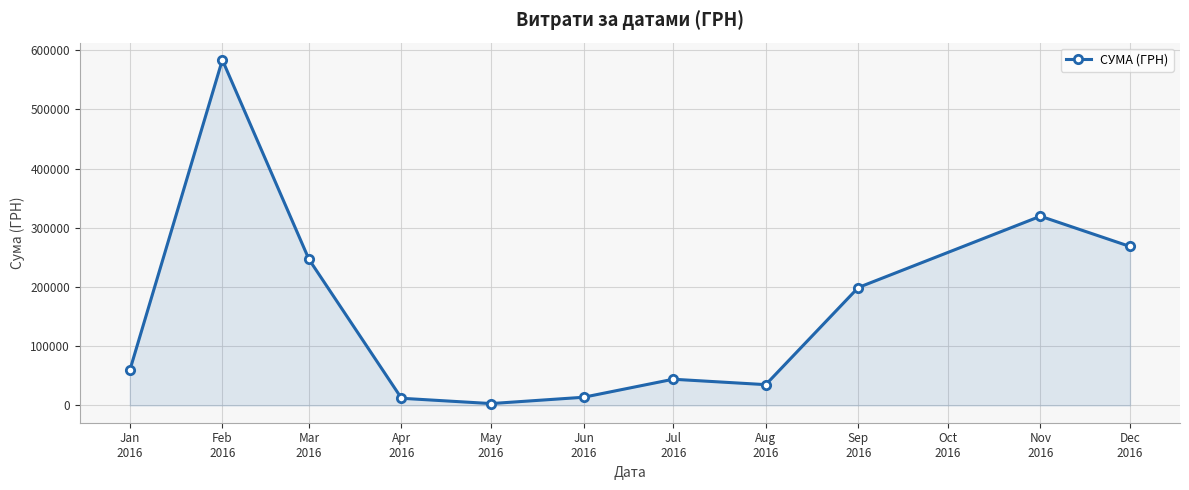

What is the greatest value displayed?

583556.1